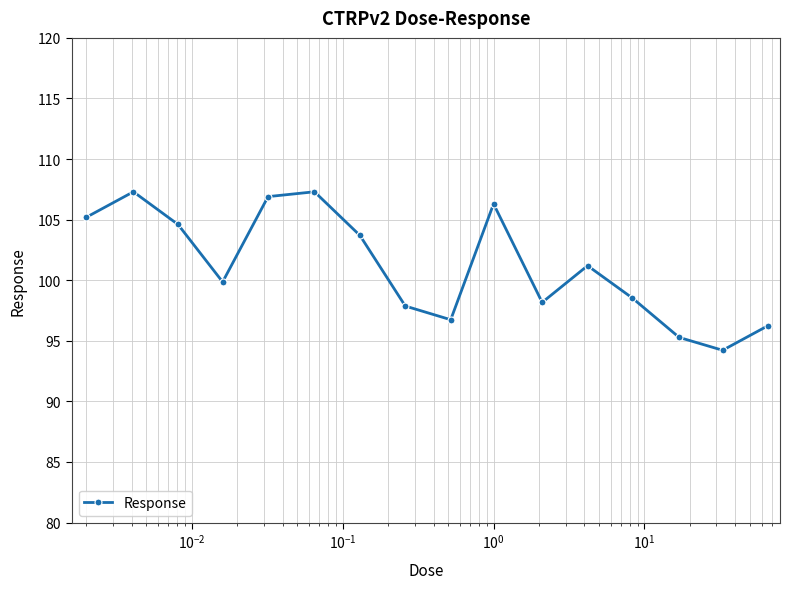

What is the maximum value shown in the chart?

107.3